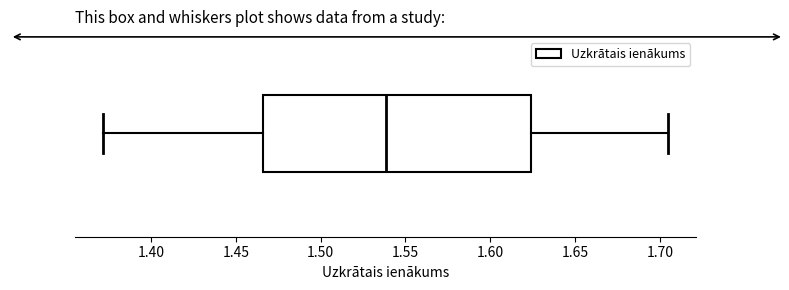

Where does the left whisker of the box end on the x-axis? The values are not printed on the chart, so give them approximately, as read against the axis.

1.370